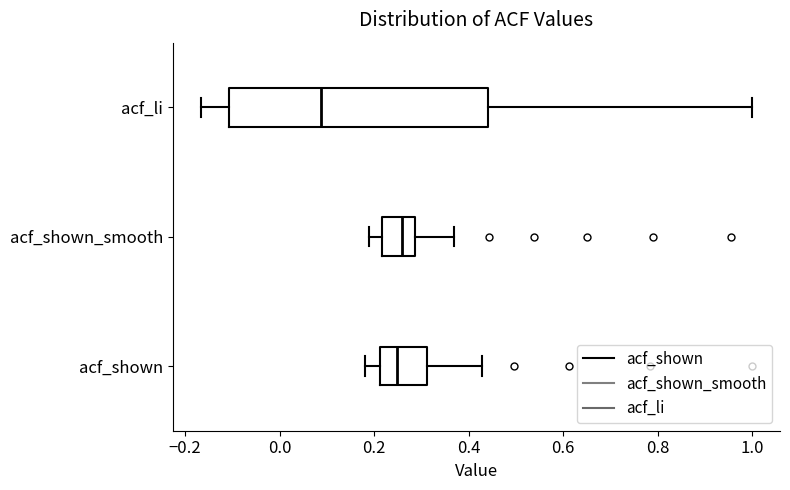

Where does the right whisker of the box for acf_li end on the x-axis? The values are not printed on the chart, so give them approximately, as read against the axis.

1.00